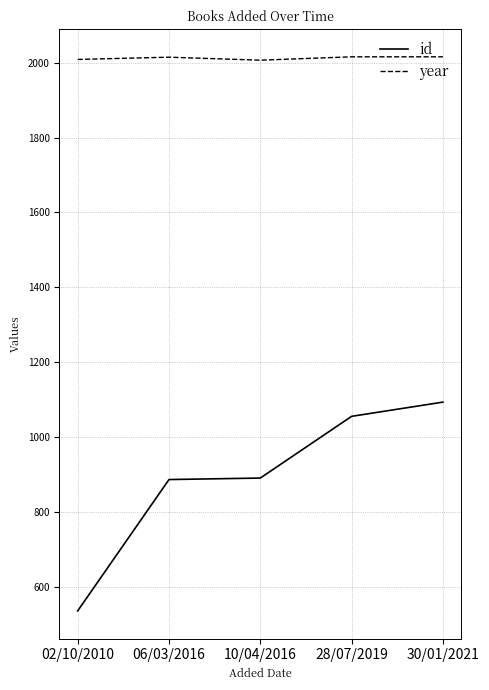

What position from the left is 02/10/2010?

1